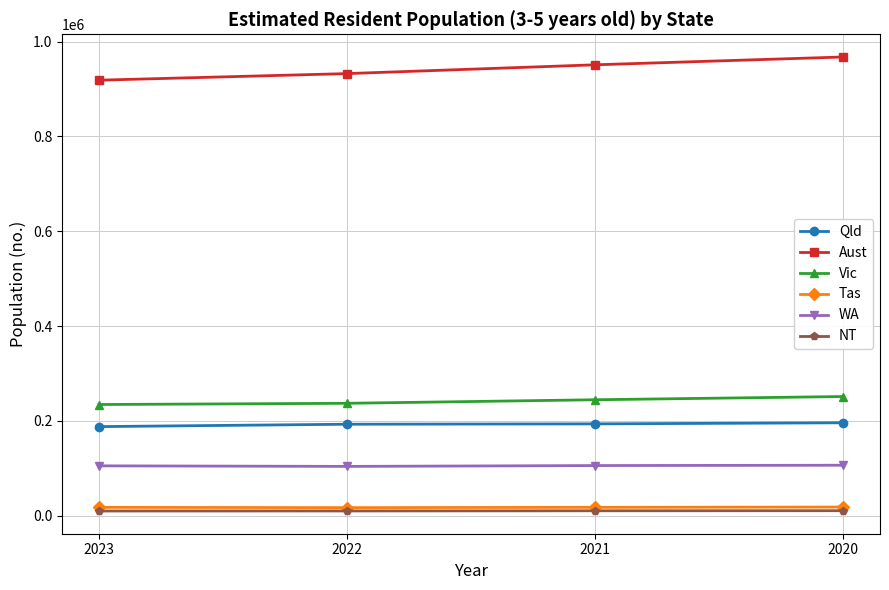

Between 2023 and 2020, which series saw the biggest shift?

Aust